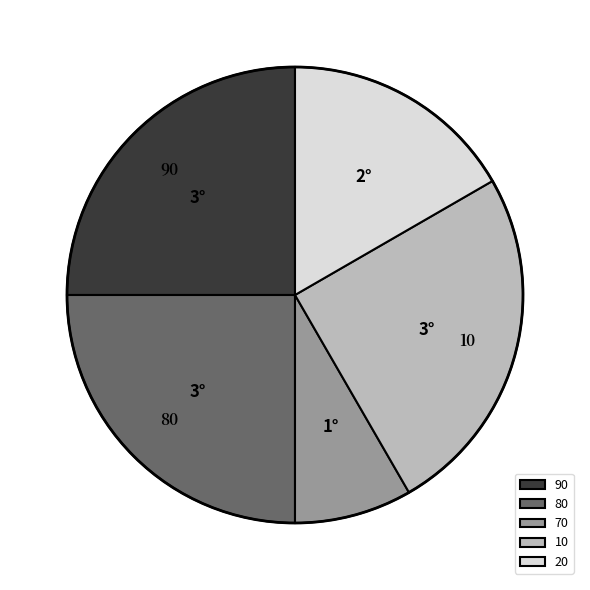

What is the smallest slice in the pie chart?

70